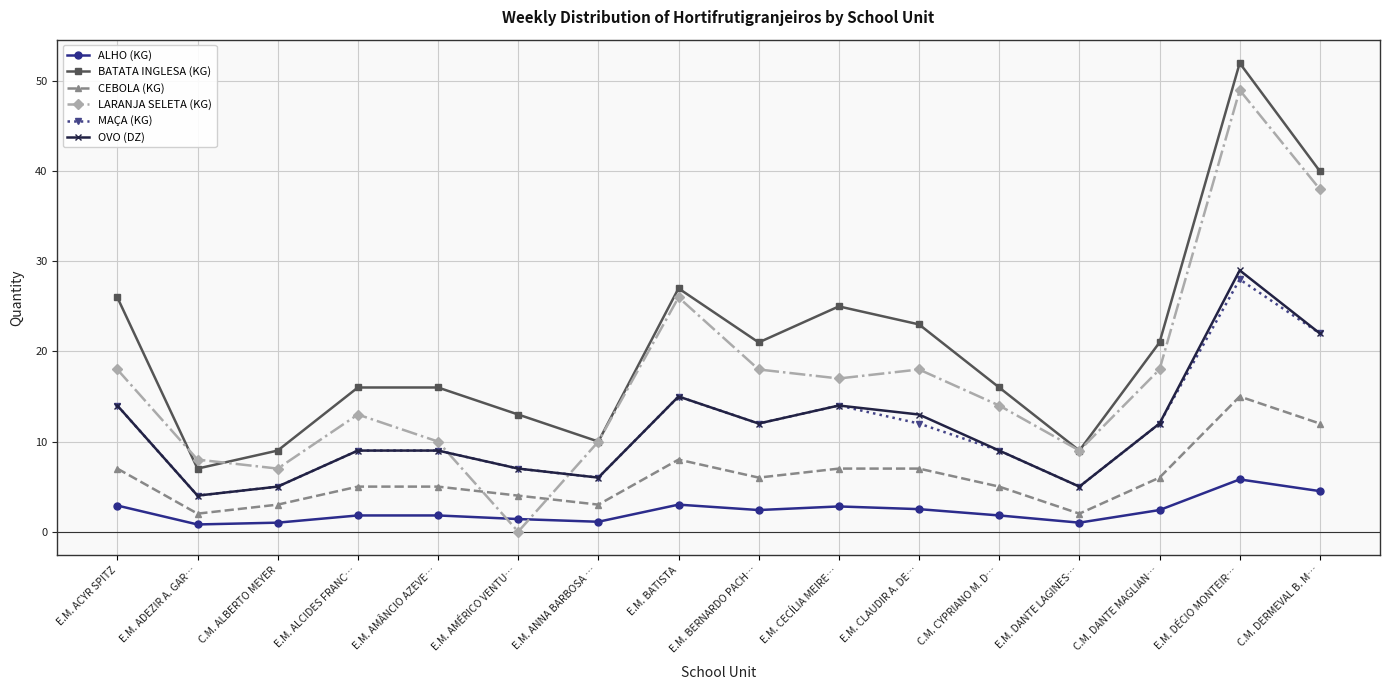

What is the difference between the second highest and minimum values in the MAÇA (KG) series?

18.0